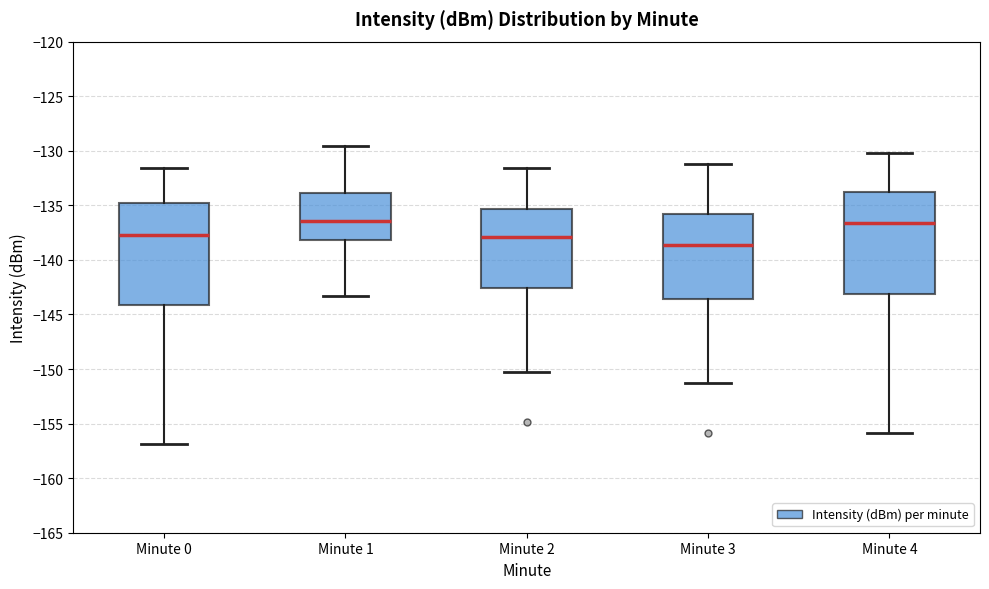

Reading left to right, transcribe this box plot: for each box, give where its median line is, the range the box spans, and where its two whiskers end, as read against the y-axis. The values are not printed on the chart, so give them approximately, as read against the axis.

Minute 0: median -137.5, box -144.0 to -135.0, whiskers -157.0 to -131.5
Minute 1: median -136.5, box -138.0 to -134.0, whiskers -143.5 to -129.5
Minute 2: median -138.0, box -142.5 to -135.5, whiskers -150.5 to -131.5
Minute 3: median -138.5, box -143.5 to -136.0, whiskers -151.5 to -131.0
Minute 4: median -136.5, box -143.0 to -134.0, whiskers -156.0 to -130.0